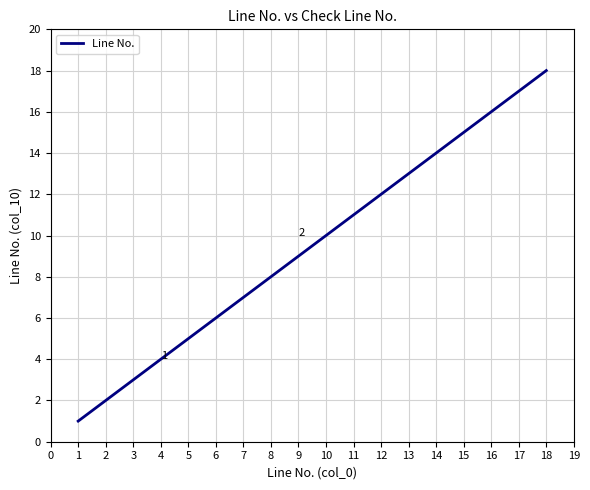

List the labels in order of value, smallest first.

1, 2, 3, 4, 5, 6, 7, 8, 9, 10, 11, 12, 13, 14, 15, 16, 17, 18